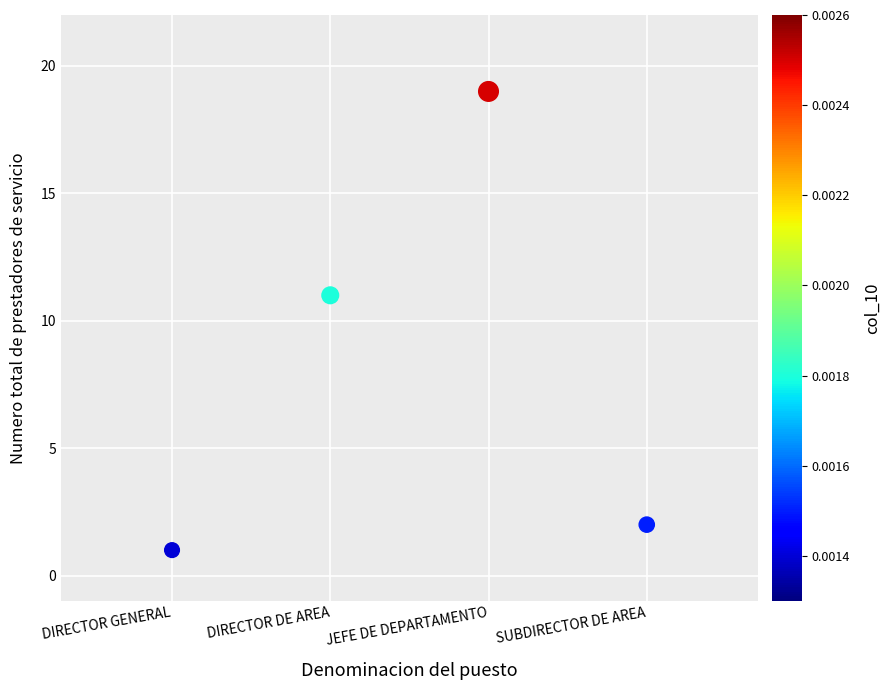

What Y value in the scatter plot is closest to 10?

11